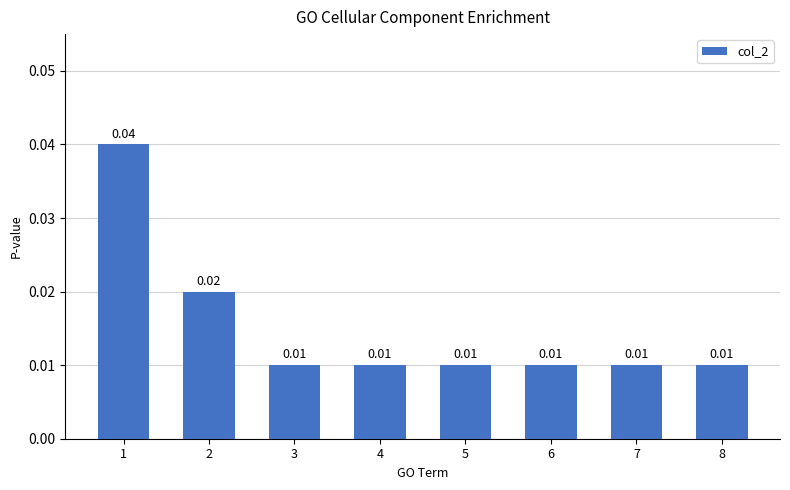

How many bars are there in total?

8